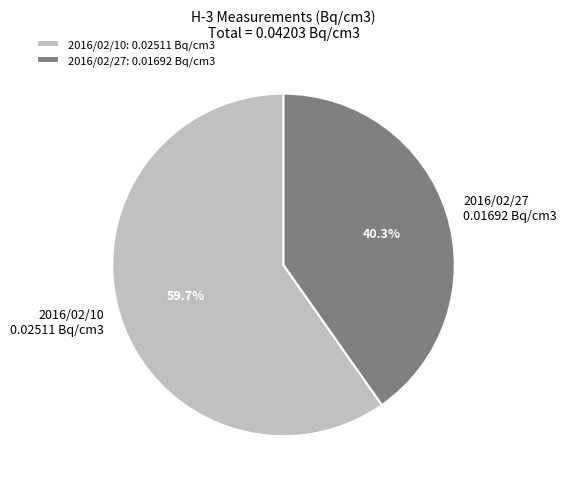

Which has a higher value, 2016/02/27 or 2016/02/10?

2016/02/10